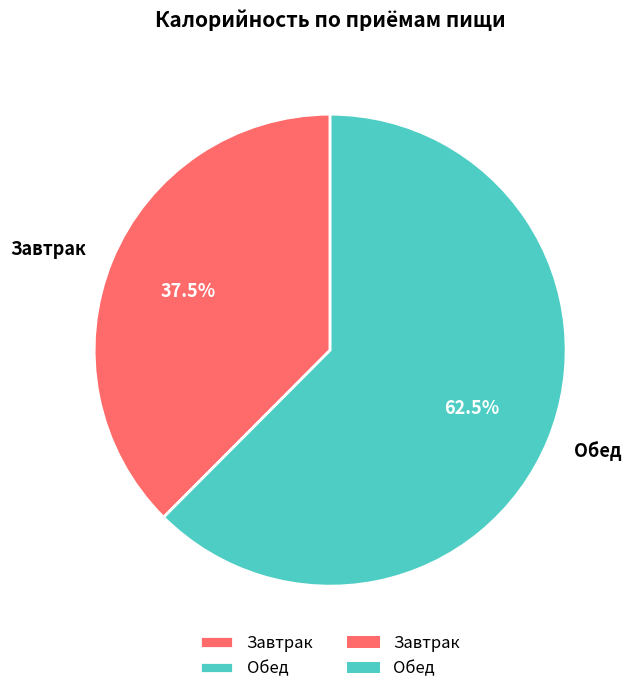

To the nearest percent, what is the combined percentage of Завтрак and Обед?

100%